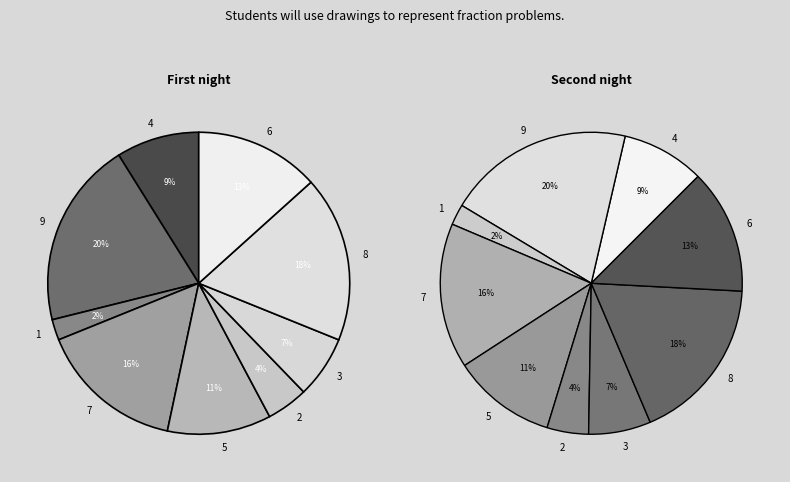

The 3 slice represents 7% of the pie. True or false?

True